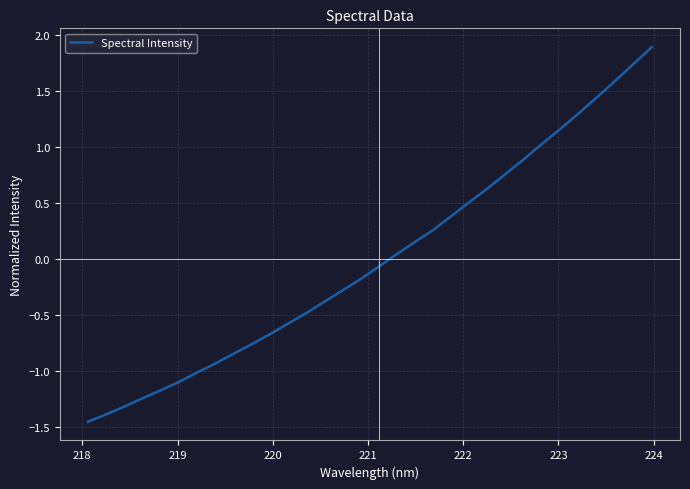

What is the difference between the maximum and minimum values?

3.3